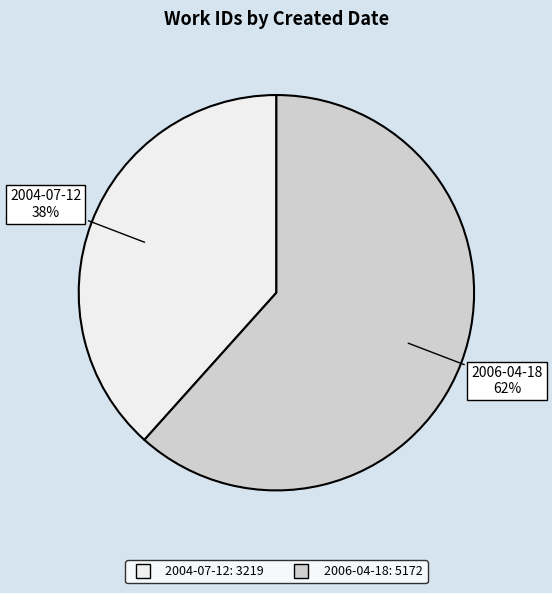

To the nearest percent, what portion does 2004-07-12 represent?

38%